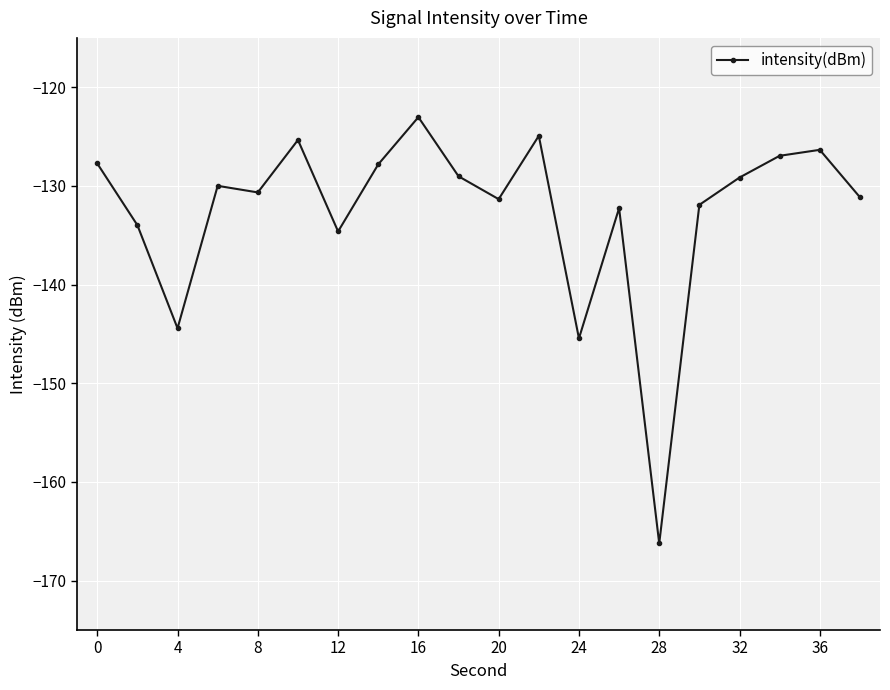

What is the difference between the second highest and minimum values?

41.3